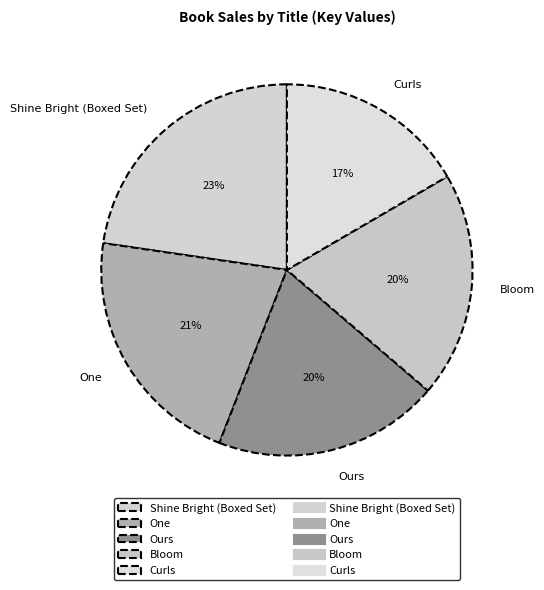

Does Curls account for over 50% of the chart?

No